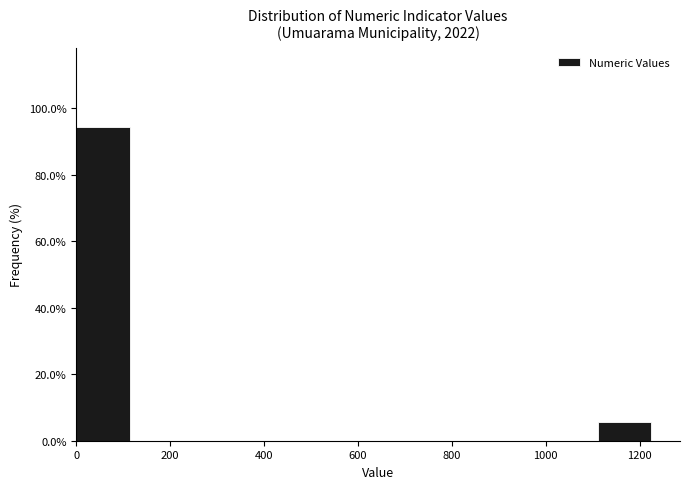

What is the height of the bar covering 0 to 120 on the x-axis? Neither the bar edges nor the heights are printed on the chart, so give them approximately, as read against the axes.

94